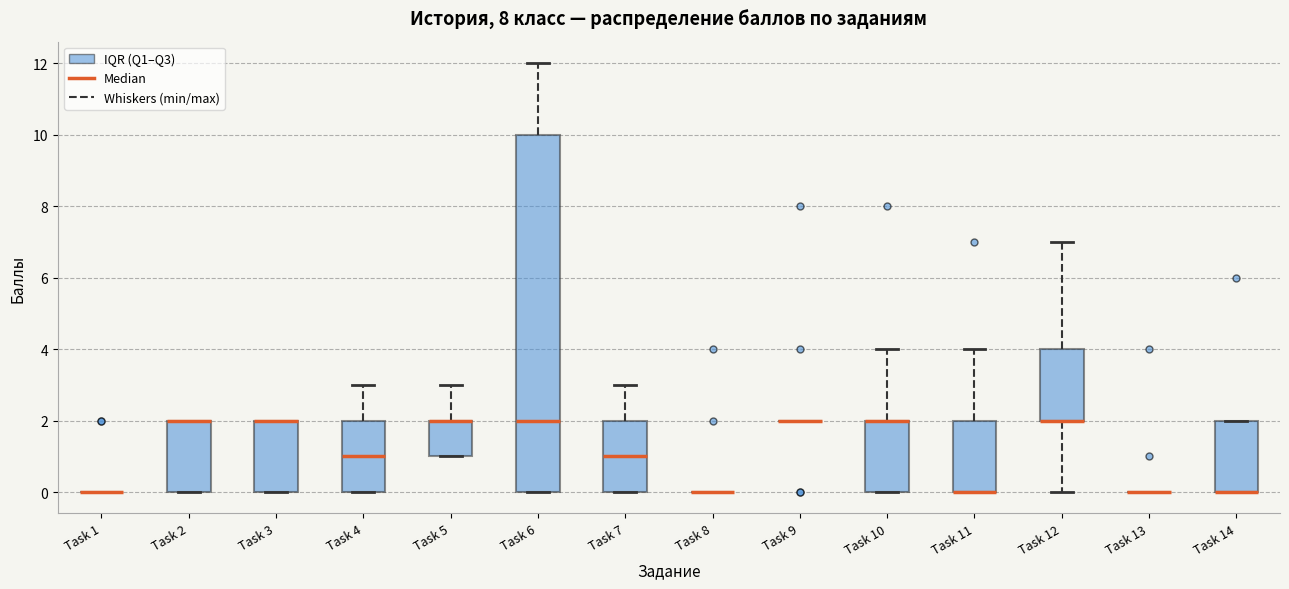

Reading left to right, transcribe this box plot: for each box, give where its median line is, the range the box spans, and where its two whiskers end, as read against the y-axis. The values are not printed on the chart, so give them approximately, as read against the axis.

Task 1: box collapsed to a line at 0, whiskers 0 to 0
Task 2: median 2 (drawn on the box's upper edge), box 0 to 2, whiskers 0 to 2
Task 3: median 2 (drawn on the box's upper edge), box 0 to 2, whiskers 0 to 2
Task 4: median 1, box 0 to 2, whiskers 0 to 3
Task 5: median 2 (drawn on the box's upper edge), box 1 to 2, whiskers 1 to 3
Task 6: median 2, box 0 to 10, whiskers 0 to 12
Task 7: median 1, box 0 to 2, whiskers 0 to 3
Task 8: box collapsed to a line at 0, whiskers 0 to 0
Task 9: box collapsed to a line at 2, whiskers 2 to 2
Task 10: median 2 (drawn on the box's upper edge), box 0 to 2, whiskers 0 to 4
Task 11: median 0 (drawn on the box's lower edge), box 0 to 2, whiskers 0 to 4
Task 12: median 2 (drawn on the box's lower edge), box 2 to 4, whiskers 0 to 7
Task 13: box collapsed to a line at 0, whiskers 0 to 0
Task 14: median 0 (drawn on the box's lower edge), box 0 to 2, whiskers 0 to 2